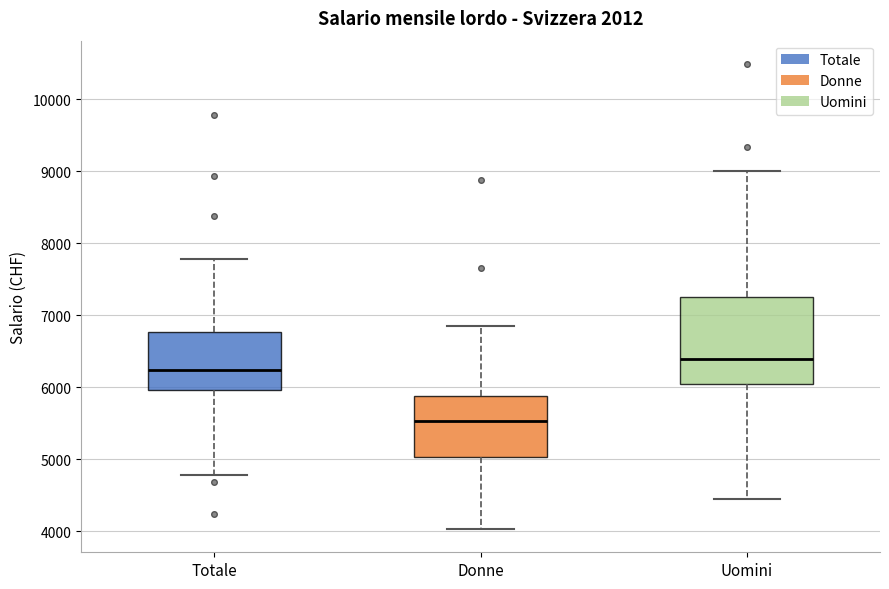

Where is the lower edge of the box for Donne on the y-axis? The values are not printed on the chart, so give them approximately, as read against the axis.

5000